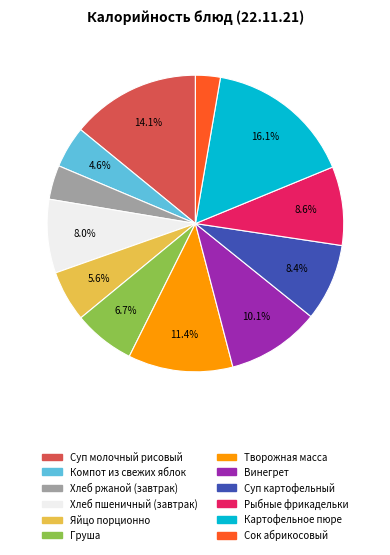

Approximately how many times larger is the value at Компот из свежих яблок compared to Суп молочный рисовый?

0.3